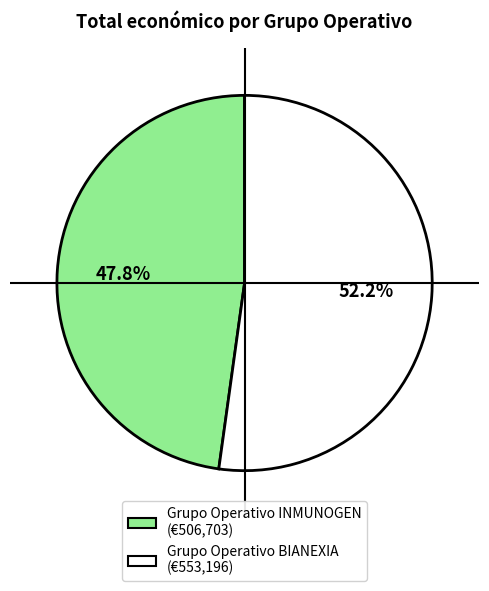

Do Grupo Operativo BIANEXIA and Grupo Operativo INMUNOGEN together represent more than half of the pie?

Yes